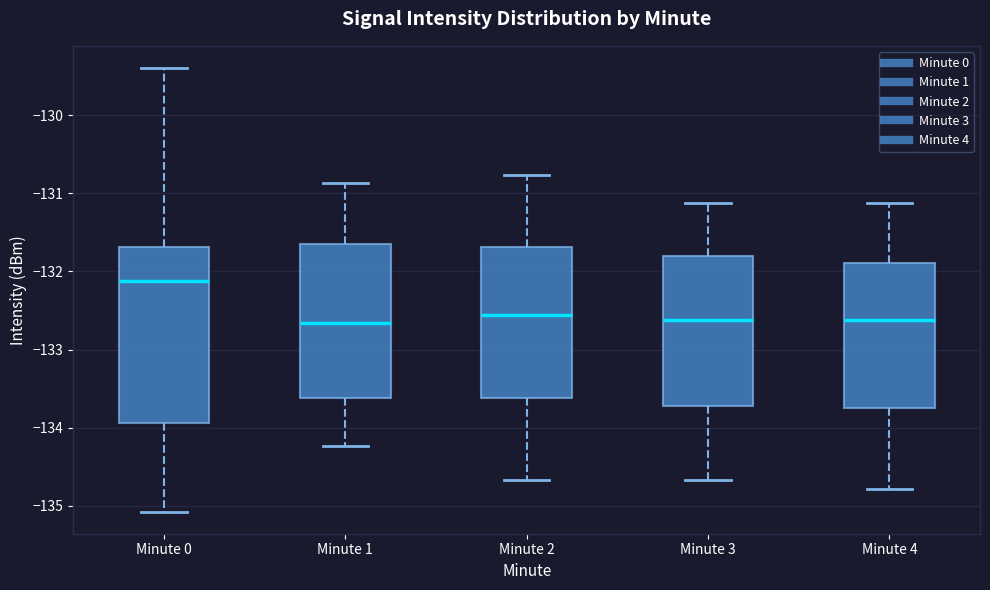

Comparing the boxes themselves (not the whiskers), which one is the tallest?

Minute 0